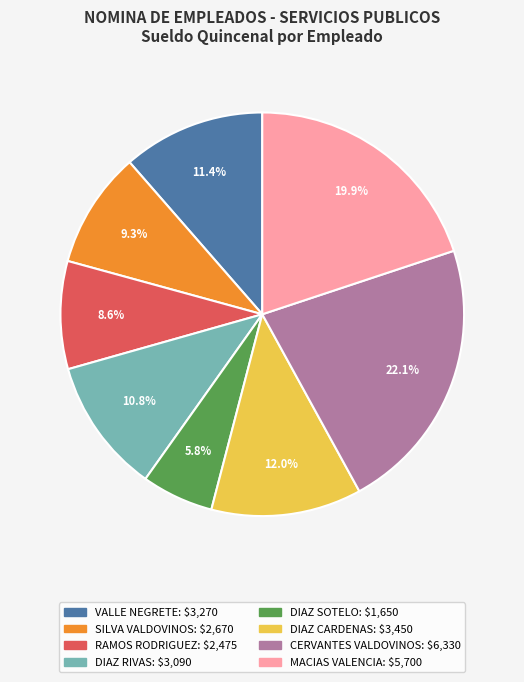

Is there a majority slice in this chart?

No